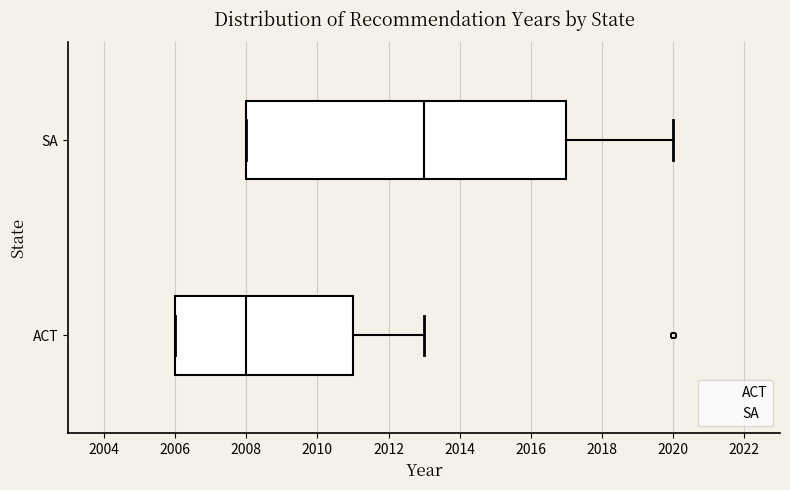

Comparing the boxes themselves (not the whiskers), which one is the widest?

SA